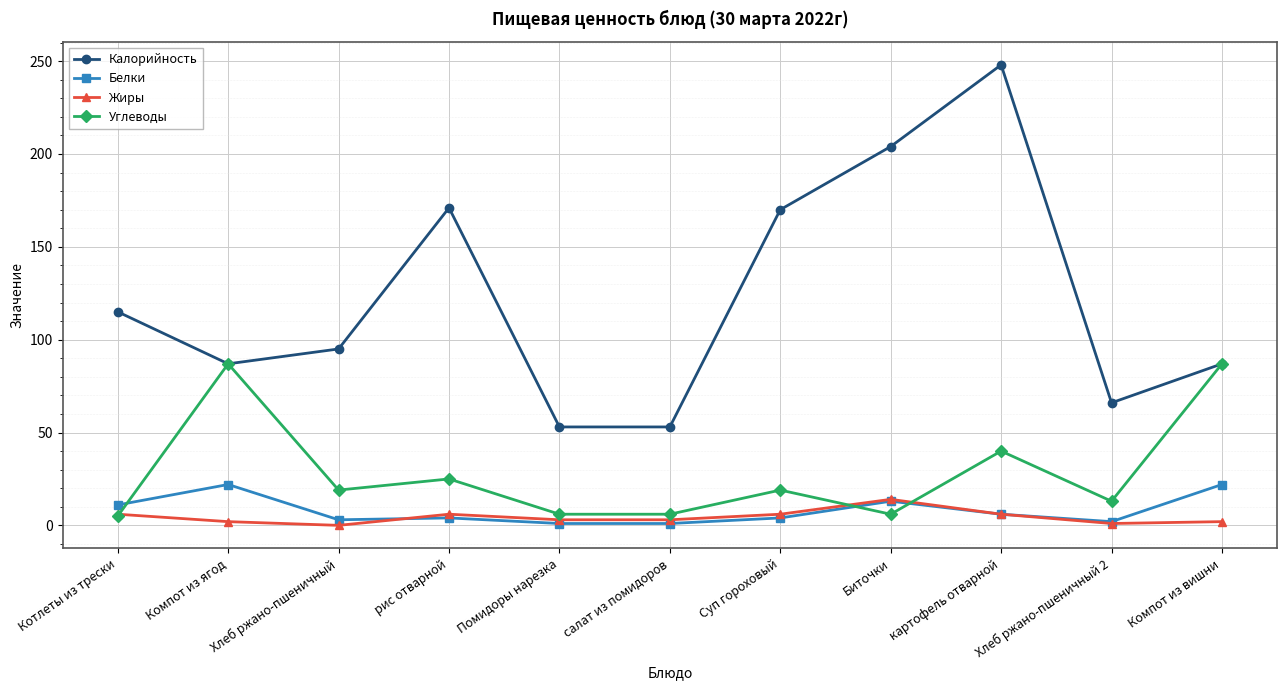

Where does the Углеводы series first go above 19?

Компот из ягод